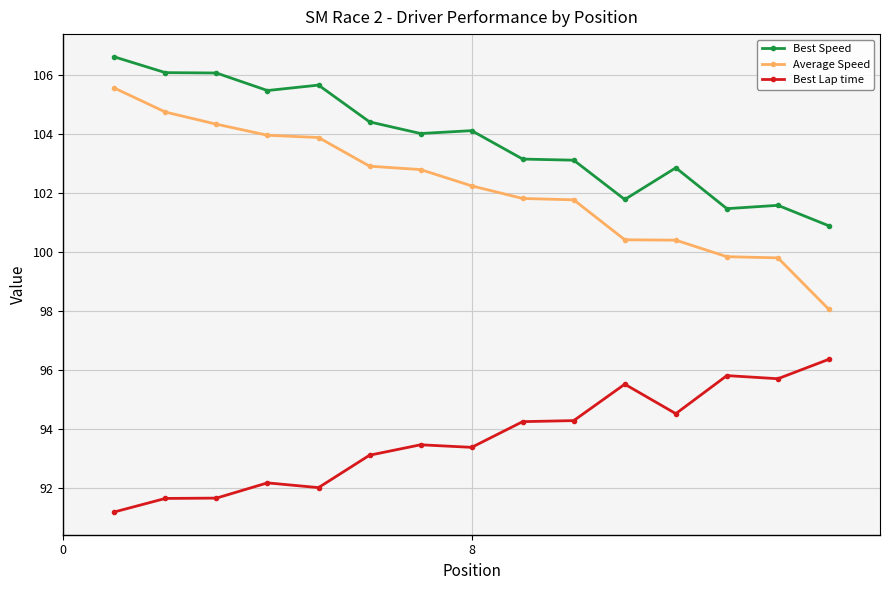

How many values in the Best Speed series exceed 104?

8